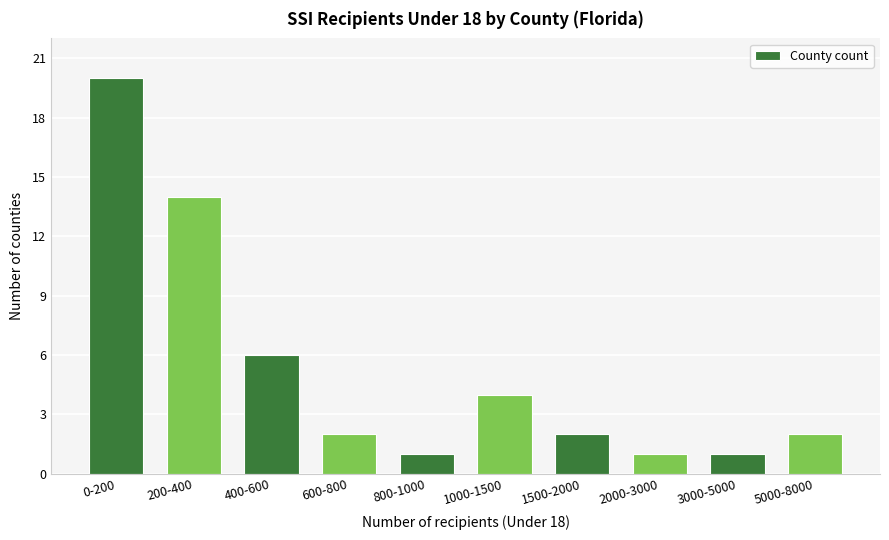

Reading left to right, transcribe all the data shown in this chart.

20	14	6	2	1	4	2	1	1	2